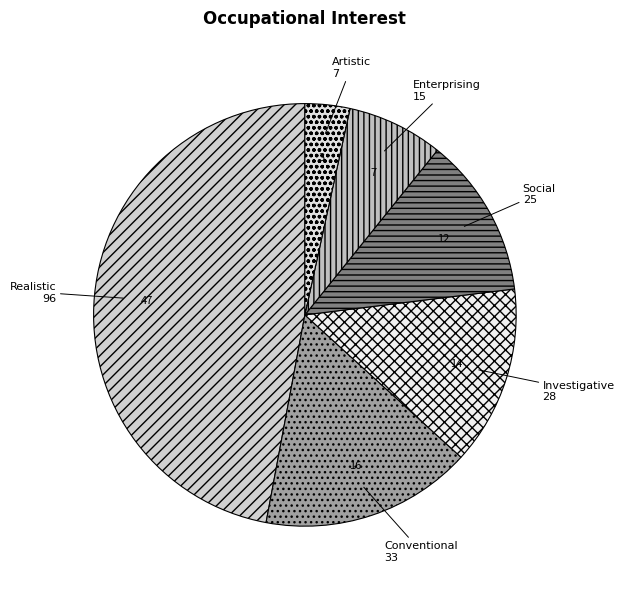

Is it true that Realistic is 40% of the pie?

False